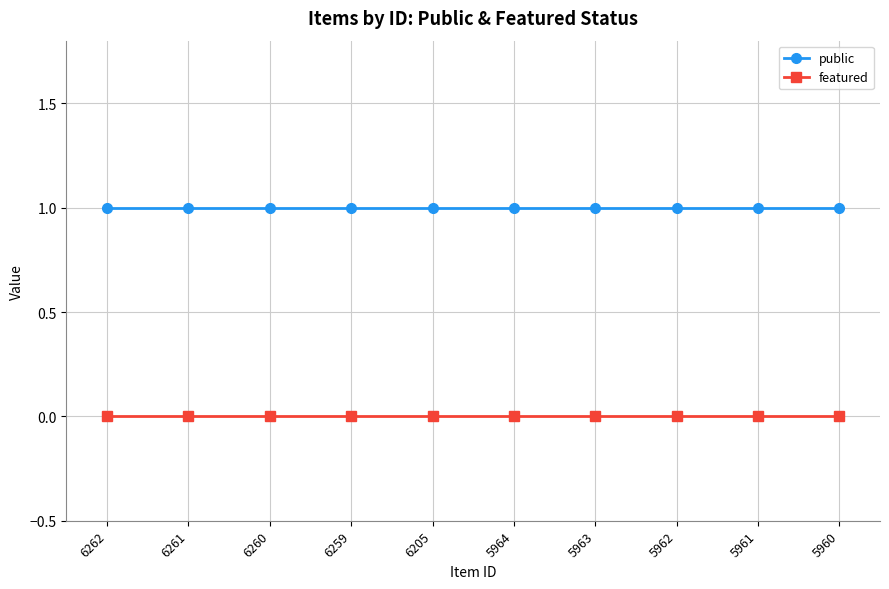

How many data points does each series have?

10